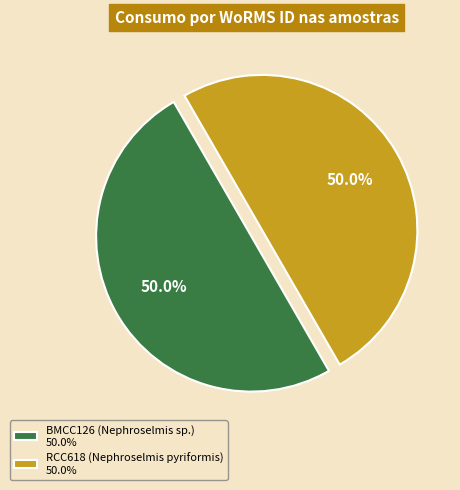

How many segments does this pie chart have?

2